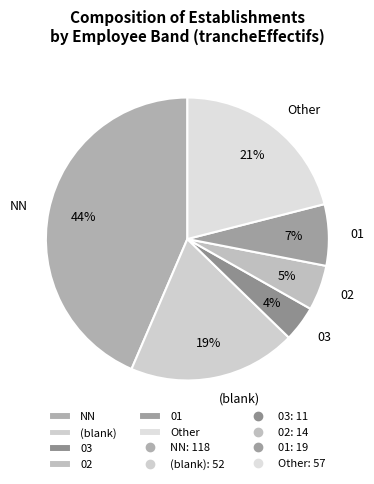

Is it true that 02 is 1% of the pie?

False